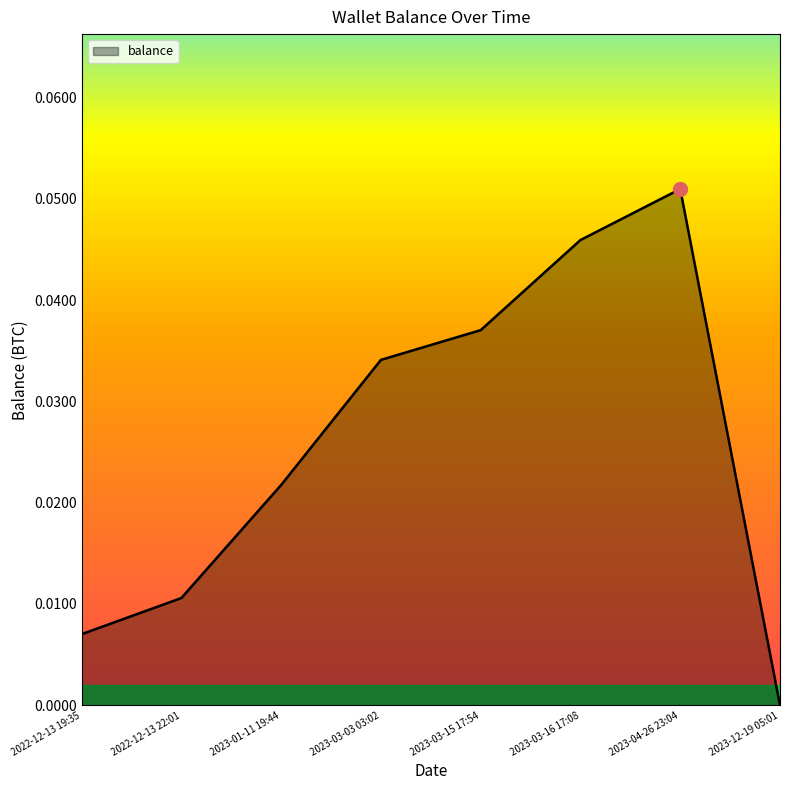

Between 2023-01-11 19:44 and 2023-03-03 03:02, which is larger?

2023-03-03 03:02